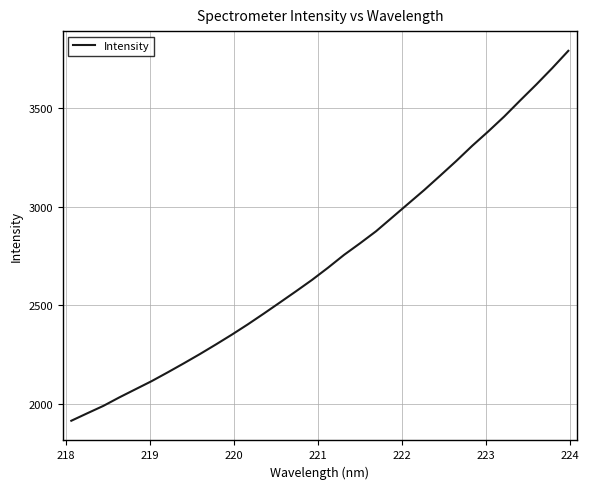

What is the difference between the maximum and minimum values?

1877.6